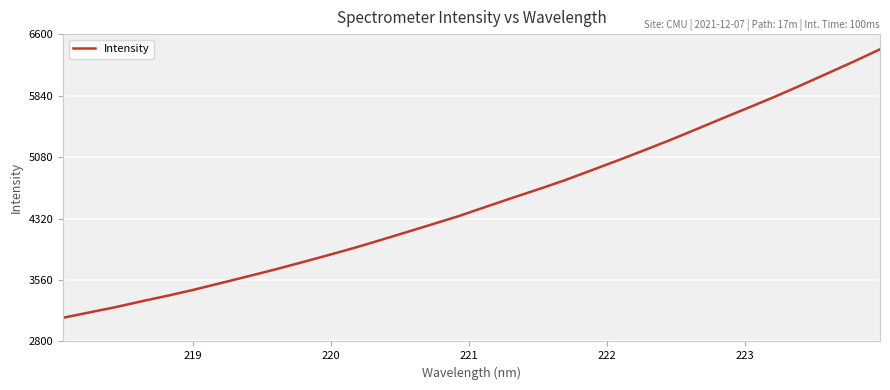

What is the minimum value shown in the chart?

3092.7